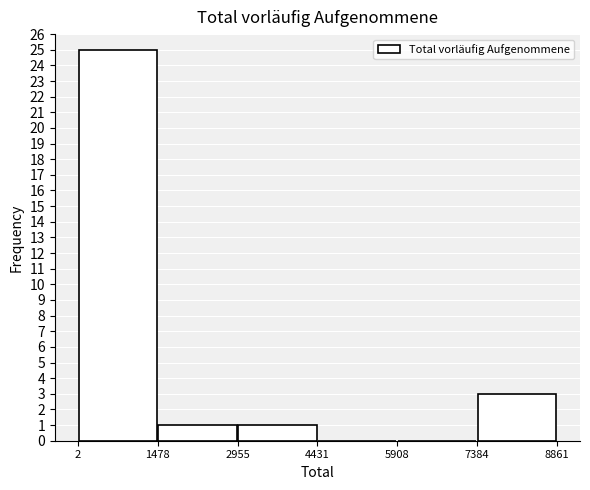

Reading left to right, list every bar in this chart as the range it spans on the x-axis followed by its height. The values are not printed on the chart, so give them approximately, as read against the axis.

2 to 1478: 25
1478 to 2955: 1
2955 to 4431: 1
4431 to 5908: 0
5908 to 7384: 0
7384 to 8861: 3